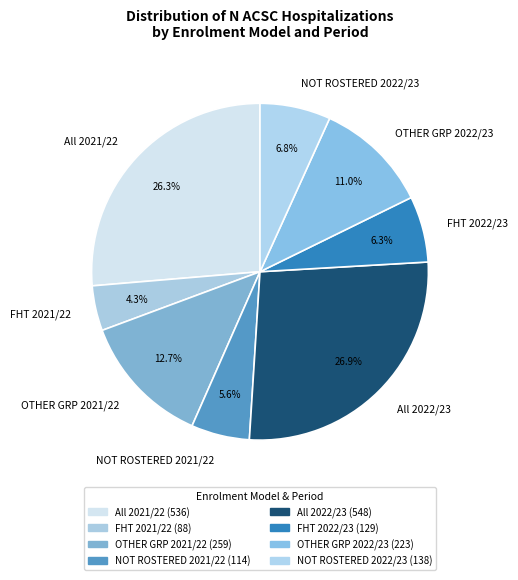

Which category has the smallest portion of the pie?

FHT 2021/22